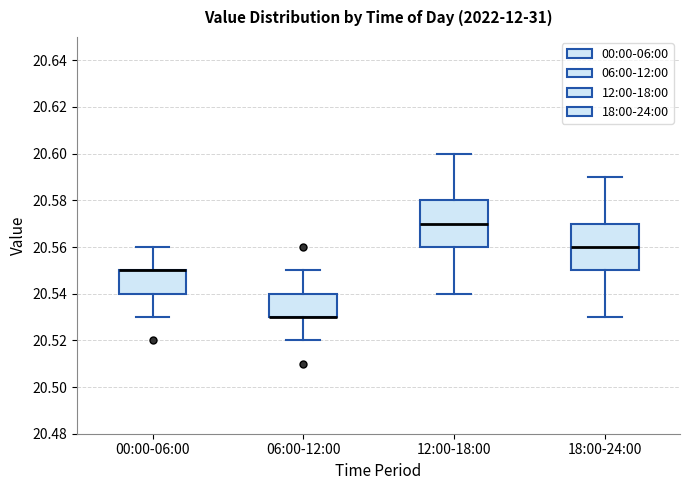

Where does the median line of the box for 18:00-24:00 sit on the y-axis? The values are not printed on the chart, so give them approximately, as read against the axis.

20.56